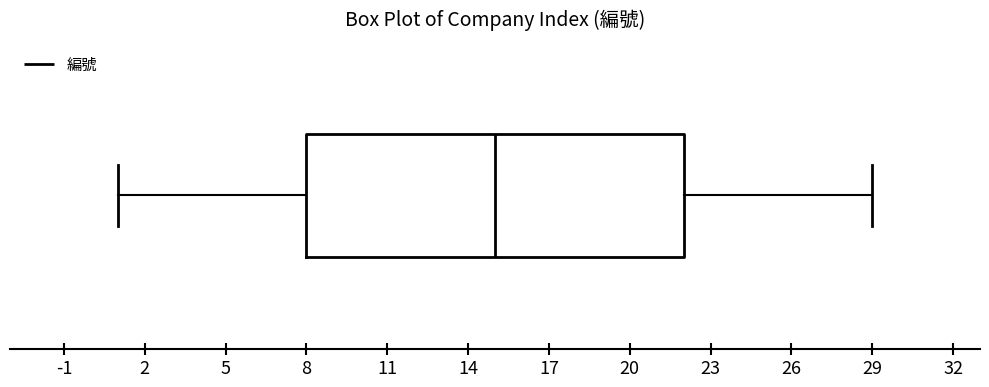

Read this box plot against the x-axis: the position of the median line, the range covered by the box, and the ends of both whiskers. The values are not printed on the chart, so give them approximately, as read against the axis.

median 15, box 8 to 22, whiskers 1 to 29